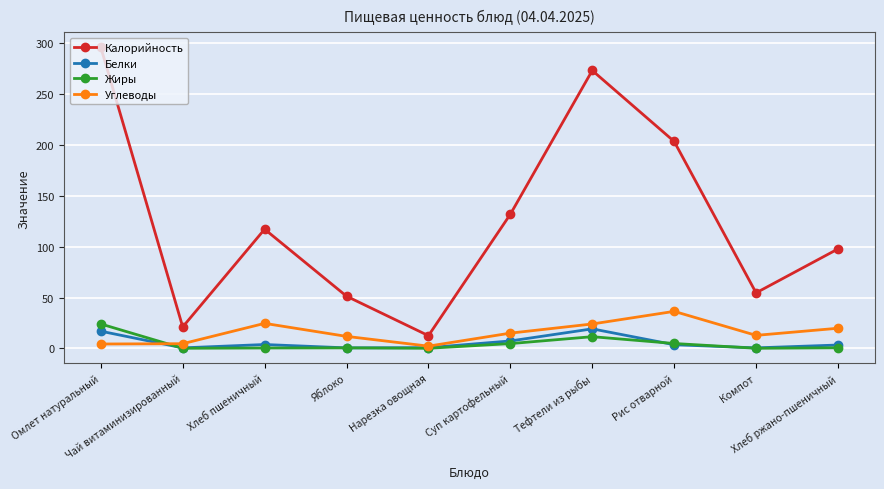

True or false: Калорийность and Углеводы intersect in this chart.

False